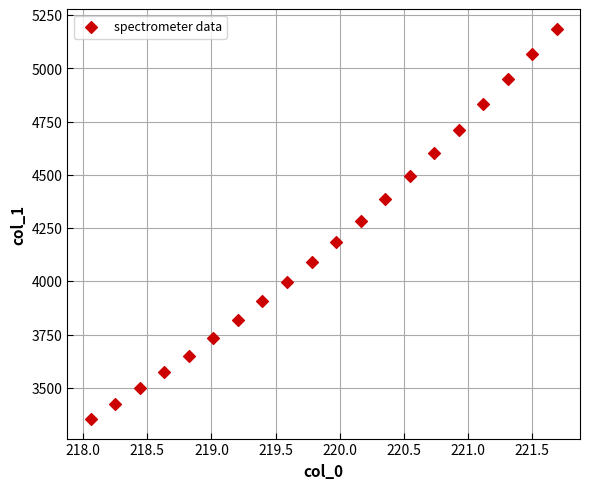

What is the range of X values (max minus min)?

3.6